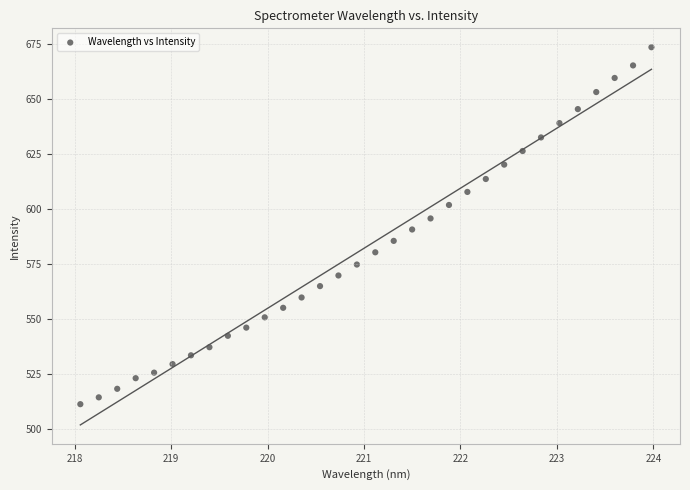

What is the range of X values (max minus min)?

5.9